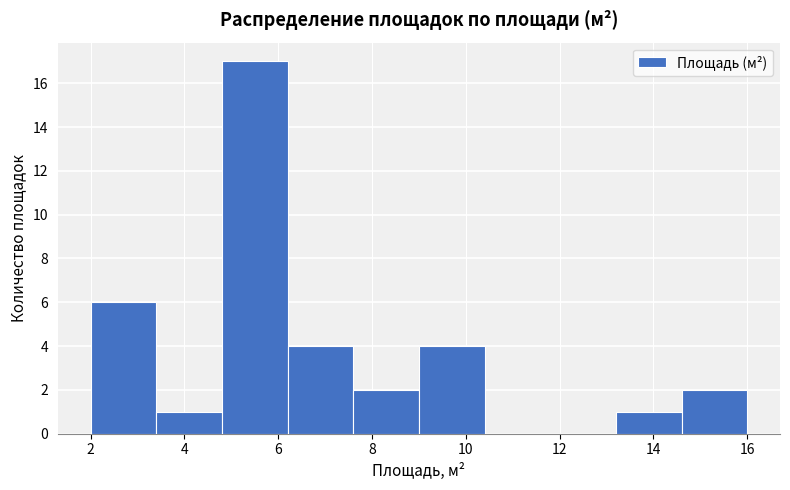

Reading left to right, list every bar in this chart as the range it spans on the x-axis followed by its height. The values are not printed on the chart, so give them approximately, as read against the axis.

2.0 to 3.4: 6
3.4 to 4.8: 1
4.8 to 6.2: 17
6.2 to 7.6: 4
7.6 to 9.0: 2
9.0 to 10.4: 4
10.4 to 11.8: 0
11.8 to 13.2: 0
13.2 to 14.6: 1
14.6 to 16.0: 2